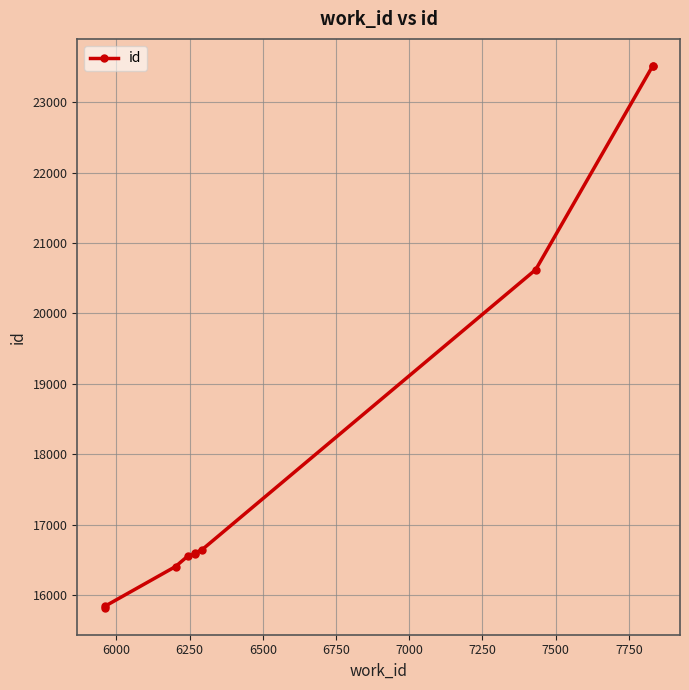

How many lines are shown in the chart?

1